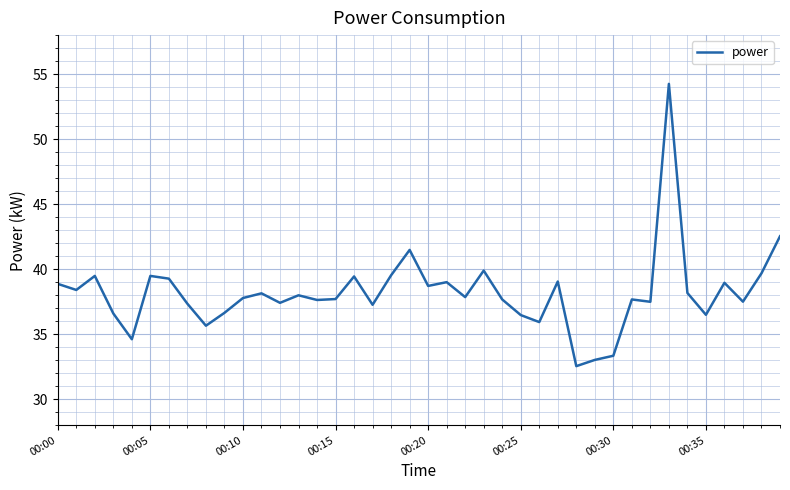

What is the minimum value shown in the chart?

32.5